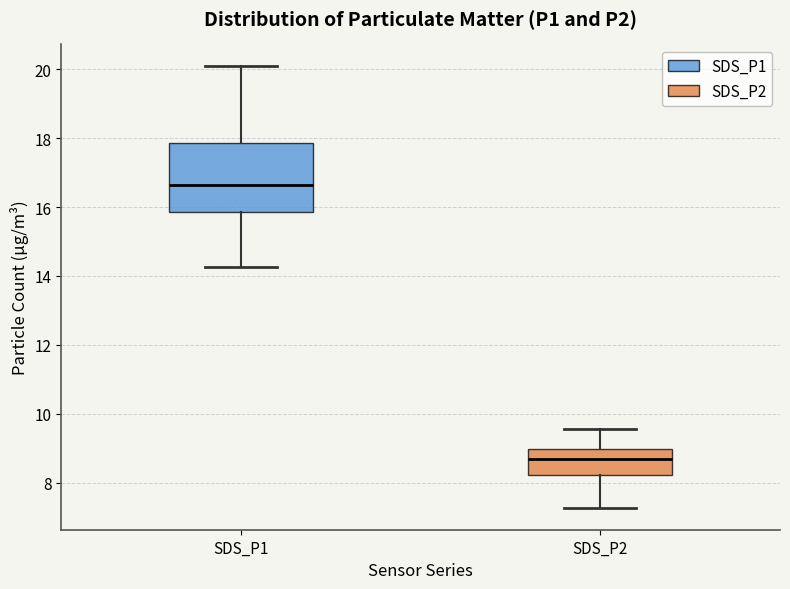

Reading left to right, transcribe this box plot: for each box, give where its median line is, the range the box spans, and where its two whiskers end, as read against the y-axis. The values are not printed on the chart, so give them approximately, as read against the axis.

SDS_P1: median 16.6, box 15.8 to 17.8, whiskers 14.2 to 20.0
SDS_P2: median 8.8, box 8.2 to 9.0, whiskers 7.2 to 9.6